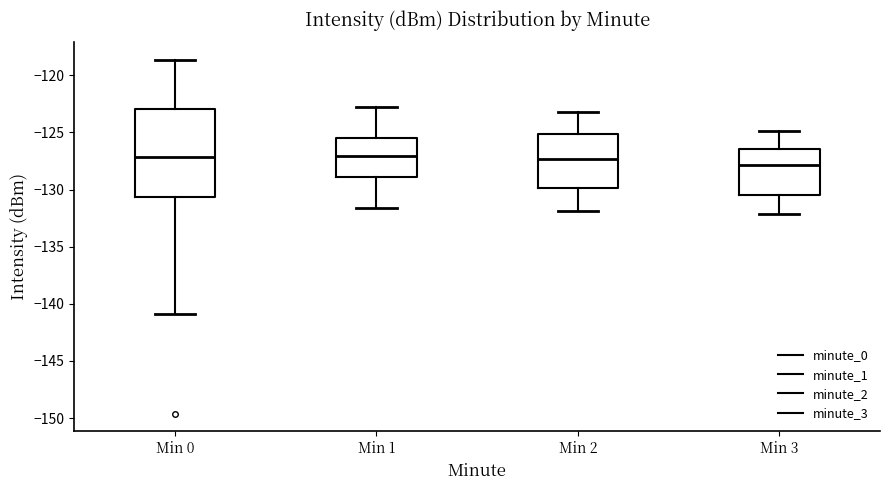

Reading left to right, transcribe this box plot: for each box, give where its median line is, the range the box spans, and where its two whiskers end, as read against the y-axis. The values are not printed on the chart, so give them approximately, as read against the axis.

Min 0: median -127.0, box -130.5 to -123.0, whiskers -141.0 to -118.5
Min 1: median -127.0, box -129.0 to -125.5, whiskers -131.5 to -123.0
Min 2: median -127.5, box -130.0 to -125.0, whiskers -132.0 to -123.0
Min 3: median -128.0, box -130.5 to -126.5, whiskers -132.0 to -125.0